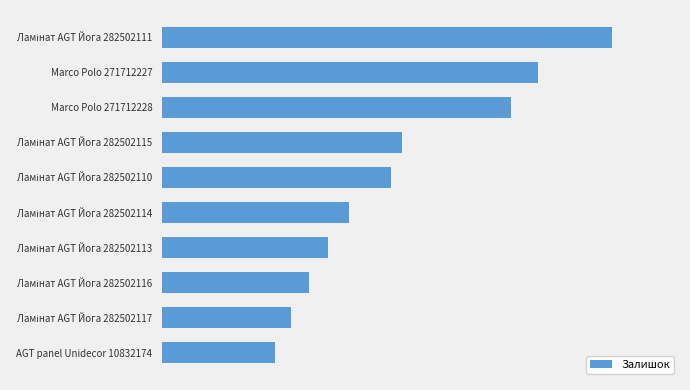

Are the bars horizontal?

Yes